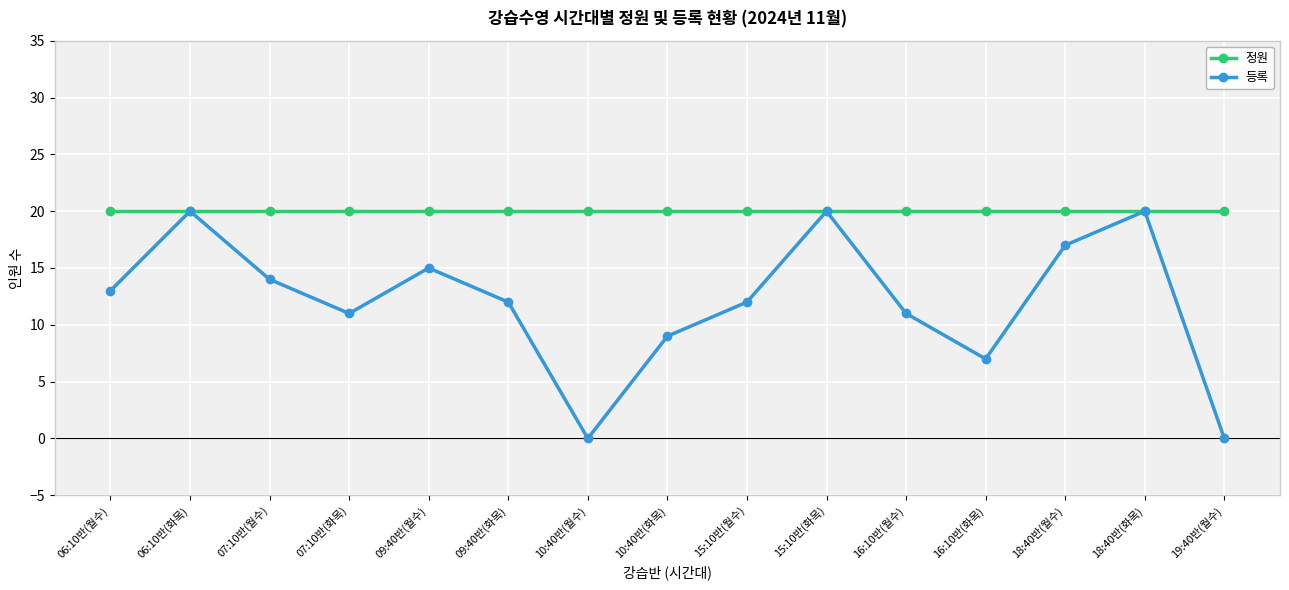

Between 06:10반(월수) and 10:40반(화목), which series saw the biggest shift?

등록